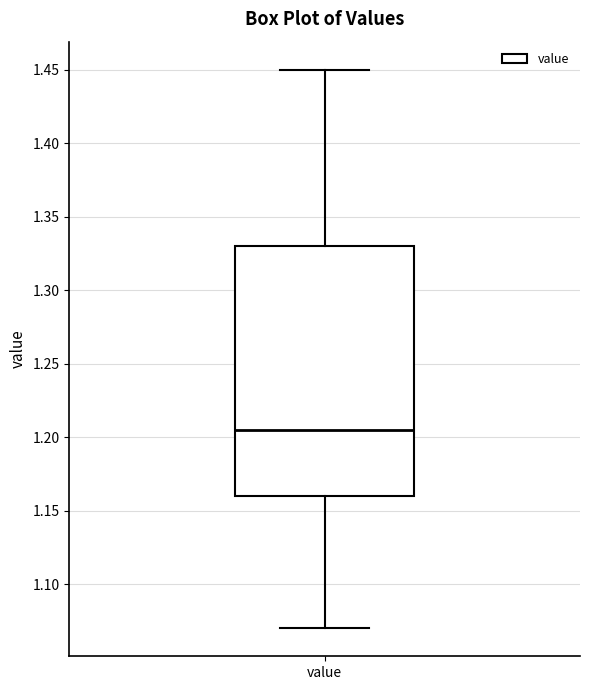

Read this box plot against the y-axis: the position of the median line, the range covered by the box, and the ends of both whiskers. The values are not printed on the chart, so give them approximately, as read against the axis.

median 1.205, box 1.160 to 1.330, whiskers 1.070 to 1.450